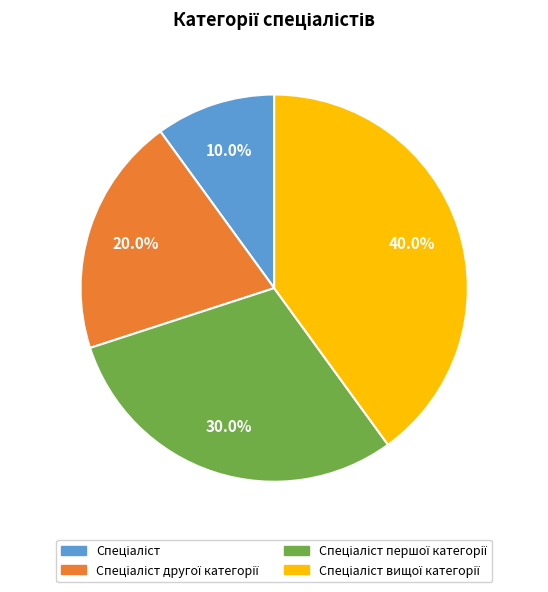

How many slices are in this pie chart?

4